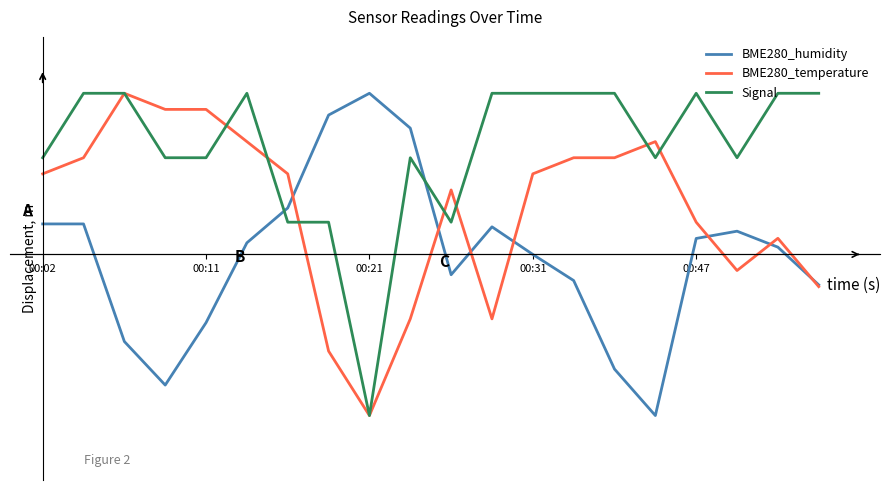

In BME280_humidity, how many points are higher than both neighbors (excluding endpoints)?

3